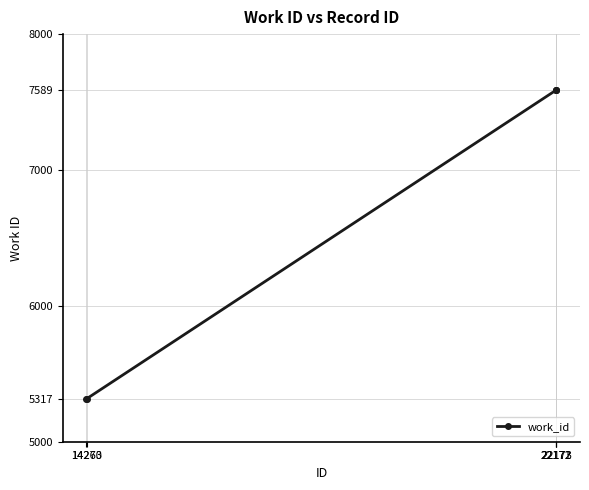

What is the greatest value displayed?

7589